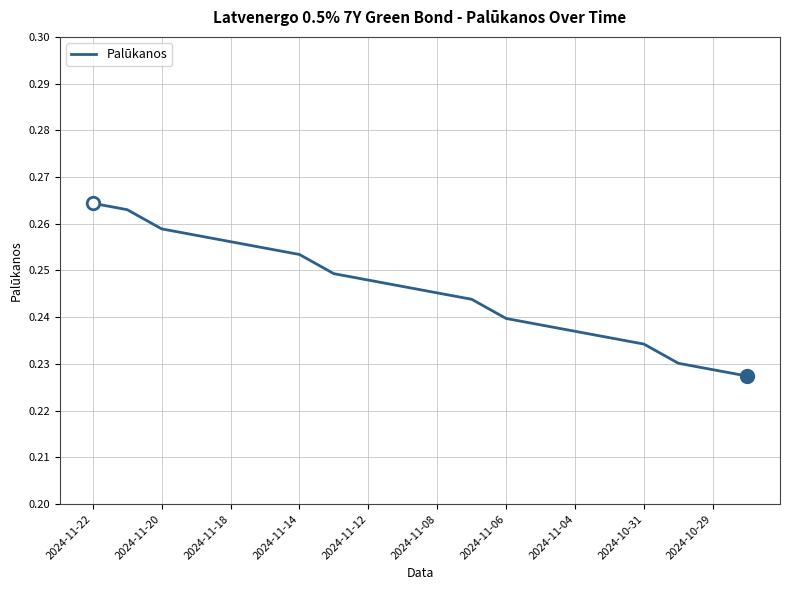

The value at 2024-11-04 is 0.4. True or false?

False